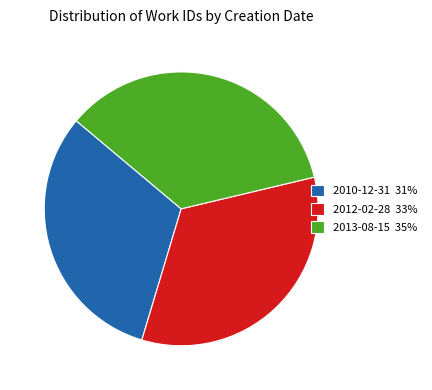

True or false: 2012-02-28 33% accounts for 33% of the total.

True